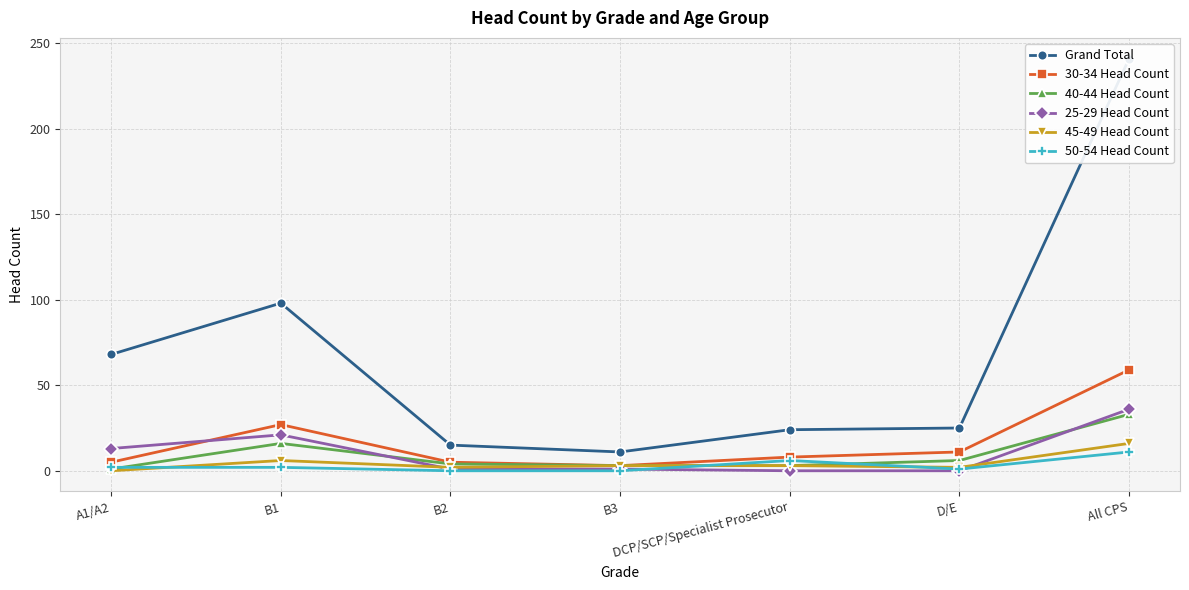

What is the sum of the Grand Total values at B3 and B1?

109